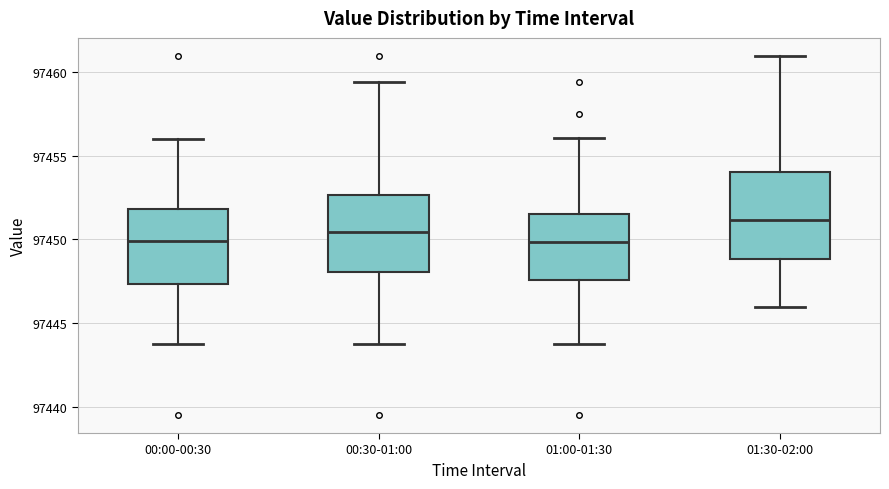

Where does the median line of the box for 00:30-01:00 sit on the y-axis? The values are not printed on the chart, so give them approximately, as read against the axis.

97450.5